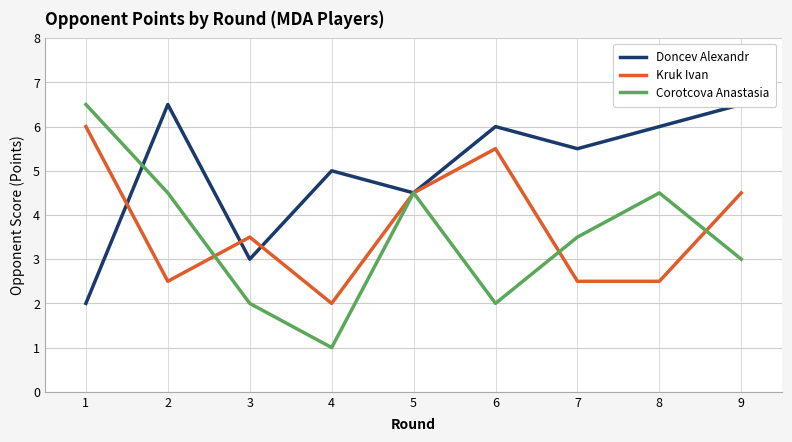

What is the spread (max minus min) of values at 2?

4.0